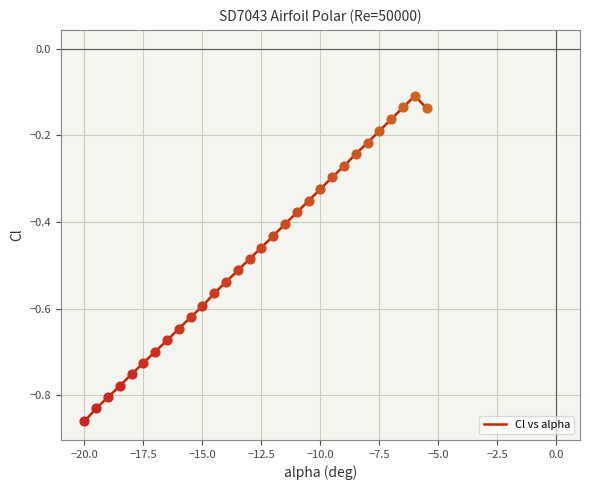

What is the difference between the maximum and minimum values?

0.8